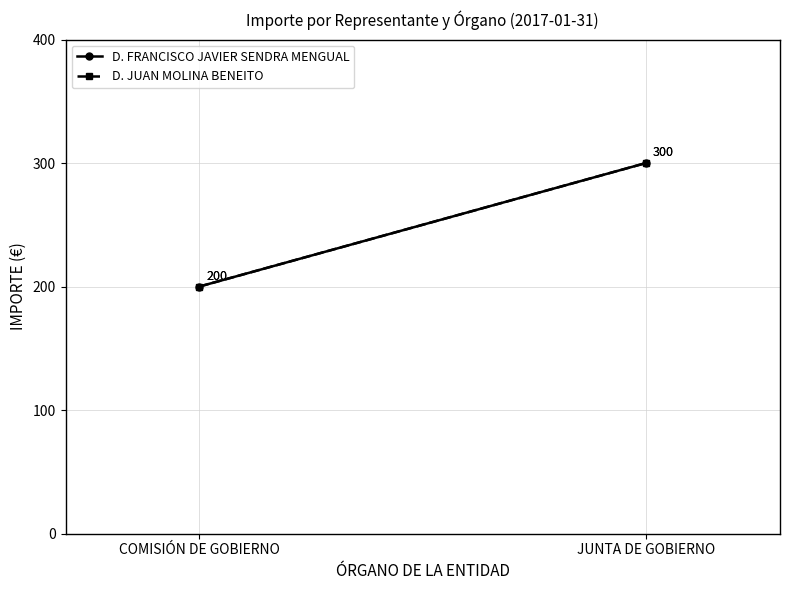

Is it true that D. JUAN MOLINA BENEITO equals 200 at COMISIÓN DE GOBIERNO?

True